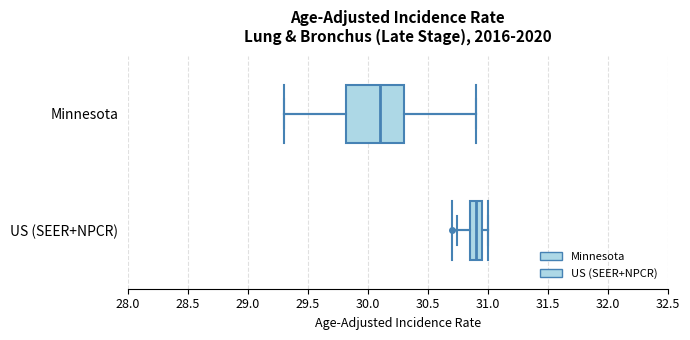

Where does the left whisker of the box for Minnesota end on the x-axis? The values are not printed on the chart, so give them approximately, as read against the axis.

29.30